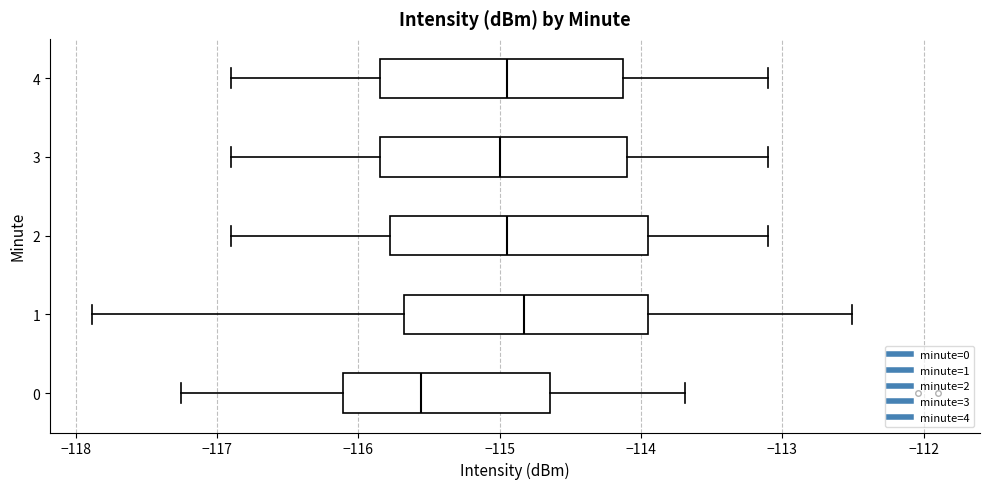

Which box has the furthest to the left median line?

0